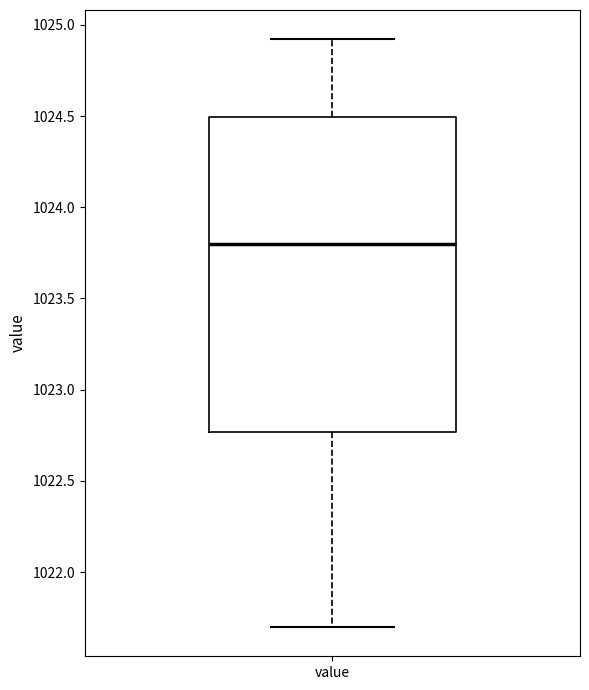

Read this box plot against the y-axis: the position of the median line, the range covered by the box, and the ends of both whiskers. The values are not printed on the chart, so give them approximately, as read against the axis.

median 1023.80, box 1022.75 to 1024.50, whiskers 1021.70 to 1024.90